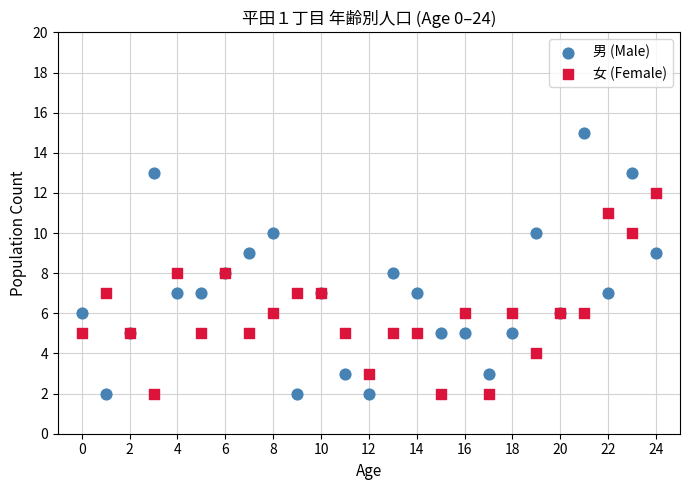

Which series has the widest spread of Y values?

男 (Male)